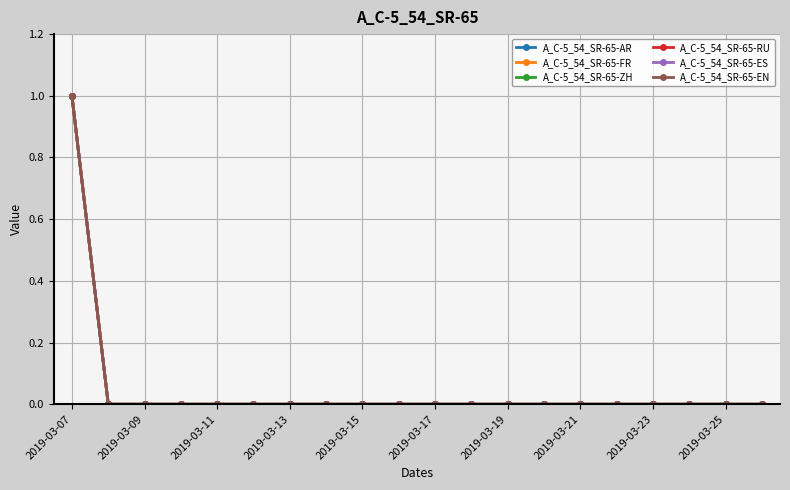

What is the difference between the maximum and second lowest values in the A_C-5_54_SR-65-ZH series?

1